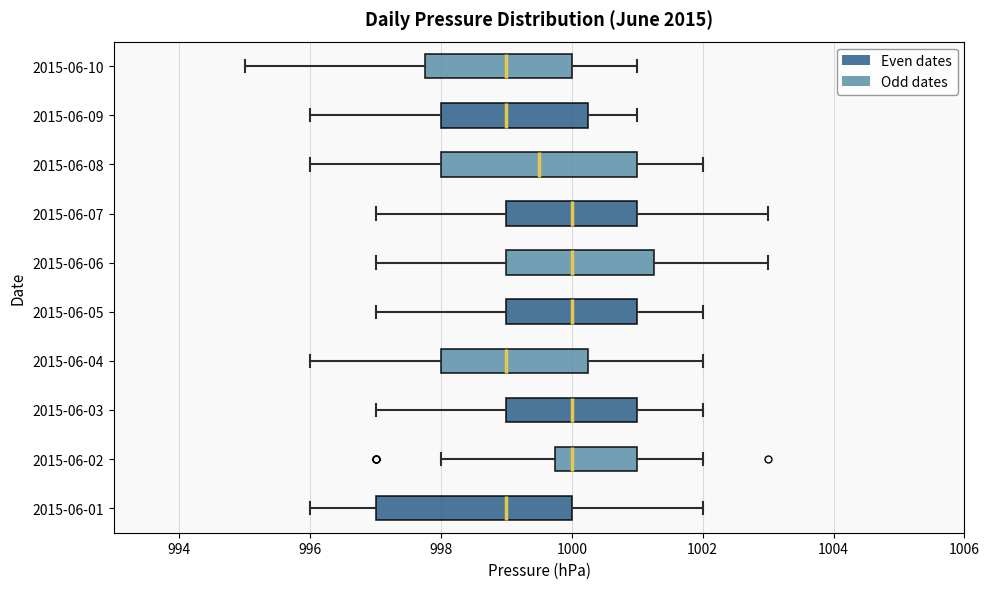

Where is the left edge of the box for 2015-06-05 on the x-axis? The values are not printed on the chart, so give them approximately, as read against the axis.

999.0